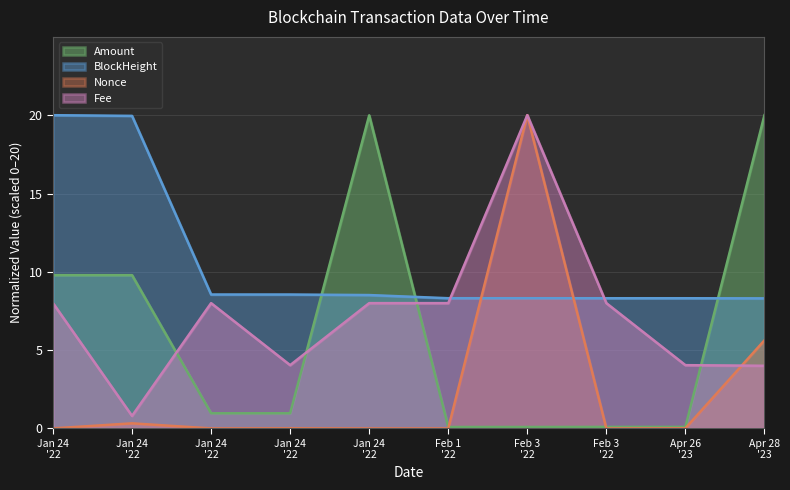

What is the difference between the Fee values at Jan 24 '22 and Feb 3 '22?

12.0